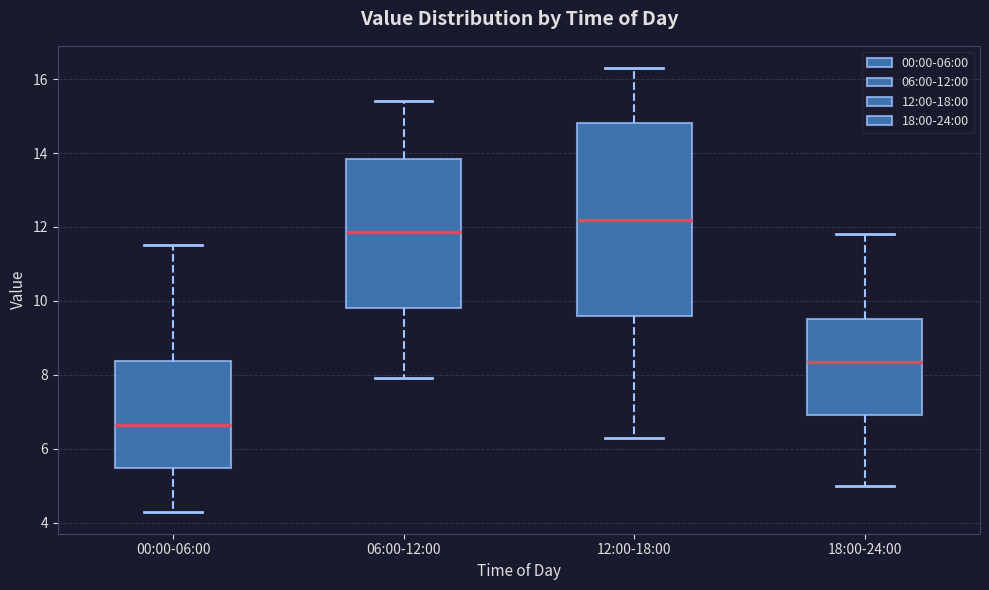

Reading left to right, transcribe this box plot: for each box, give where its median line is, the range the box spans, and where its two whiskers end, as read against the y-axis. The values are not printed on the chart, so give them approximately, as read against the axis.

00:00-06:00: median 6.6, box 5.4 to 8.4, whiskers 4.4 to 11.6
06:00-12:00: median 11.8, box 9.8 to 13.8, whiskers 8.0 to 15.4
12:00-18:00: median 12.2, box 9.6 to 14.8, whiskers 6.4 to 16.4
18:00-24:00: median 8.4, box 7.0 to 9.6, whiskers 5.0 to 11.8